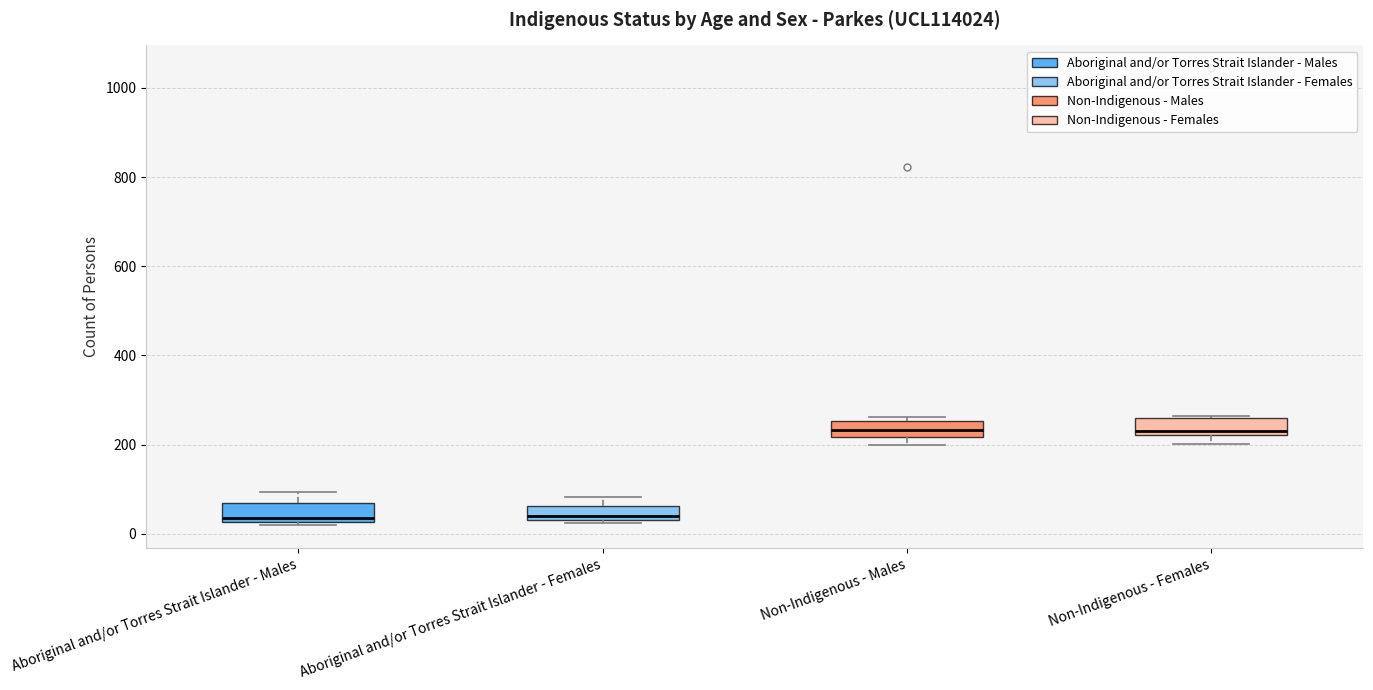

Reading left to right, transcribe this box plot: for each box, give where its median line is, the range the box spans, and where its two whiskers end, as read against the y-axis. The values are not printed on the chart, so give them approximately, as read against the axis.

Aboriginal and/or Torres Strait Islander - Males: median 40, box 20 to 80, whiskers 20 (just below the box's lower edge) to 100
Aboriginal and/or Torres Strait Islander - Females: median 40 (just above the box's lower edge), box 40 to 60, whiskers 20 to 80
Non-Indigenous - Males: median 240, box 220 to 260, whiskers 200 to 260 (just above the box's upper edge)
Non-Indigenous - Females: median 240, box 220 to 260, whiskers 200 to 260 (just above the box's upper edge)